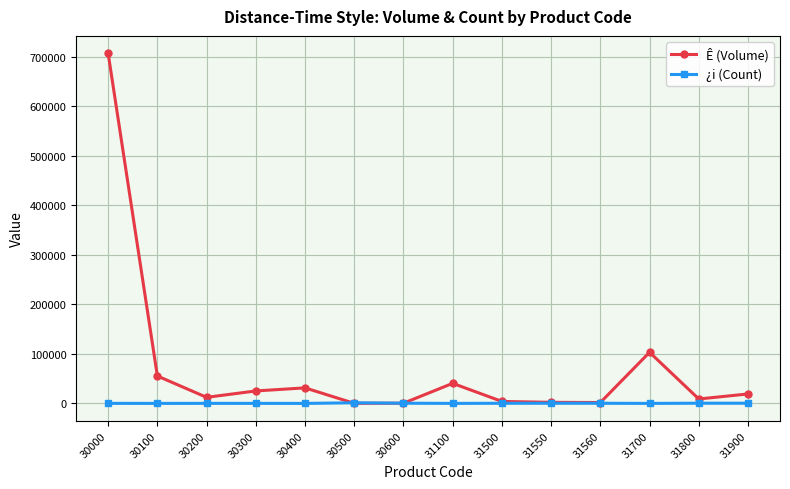

List the series in order of their overall mean, lowest first.

¿i (Count), Ê (Volume)